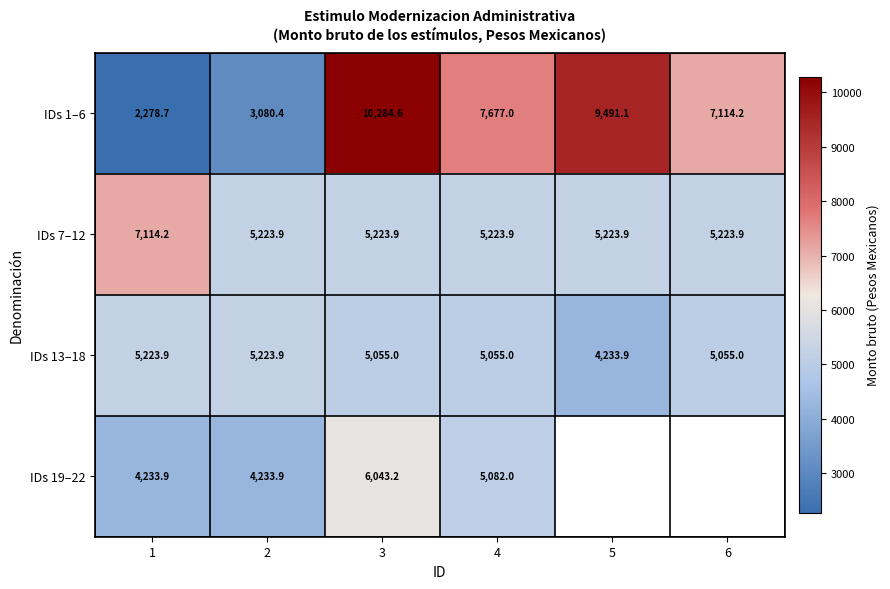

Is the value of IDs 7–12 at 1 greater than the value of IDs 1–6 at 5?

No